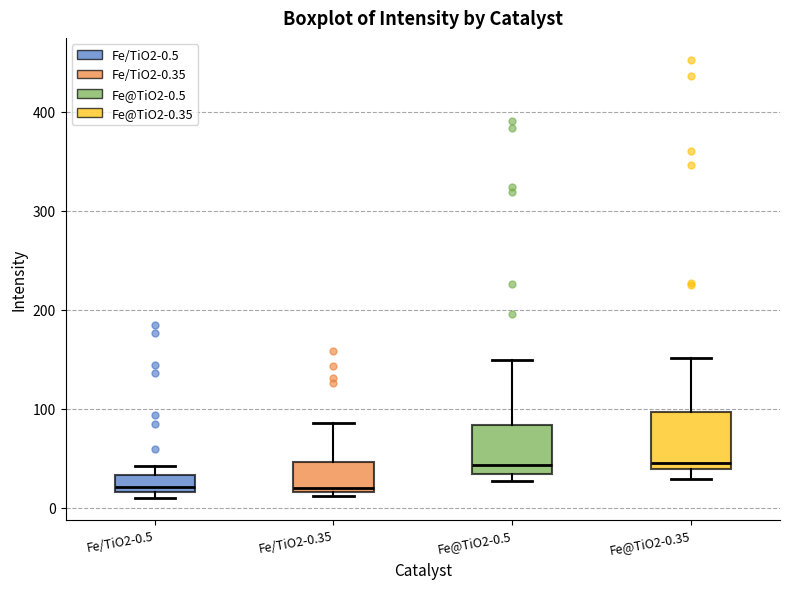

Where is the upper edge of the box for Fe@TiO2-0.5 on the y-axis? The values are not printed on the chart, so give them approximately, as read against the axis.

80